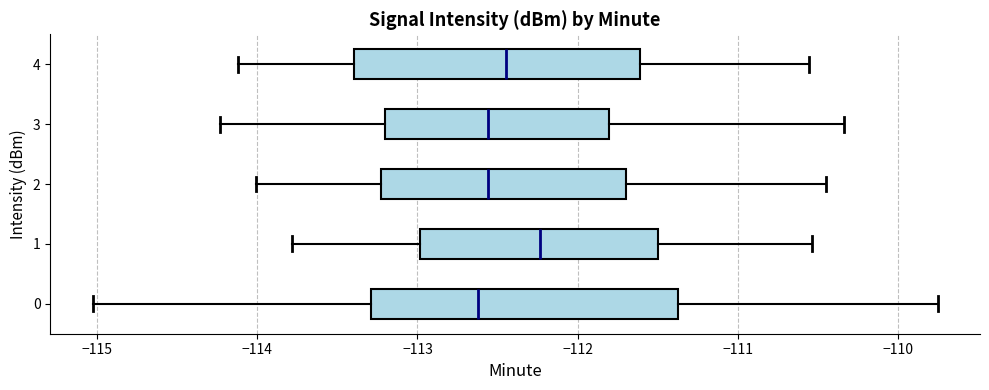

Which box's median line is the furthest to the right?

1